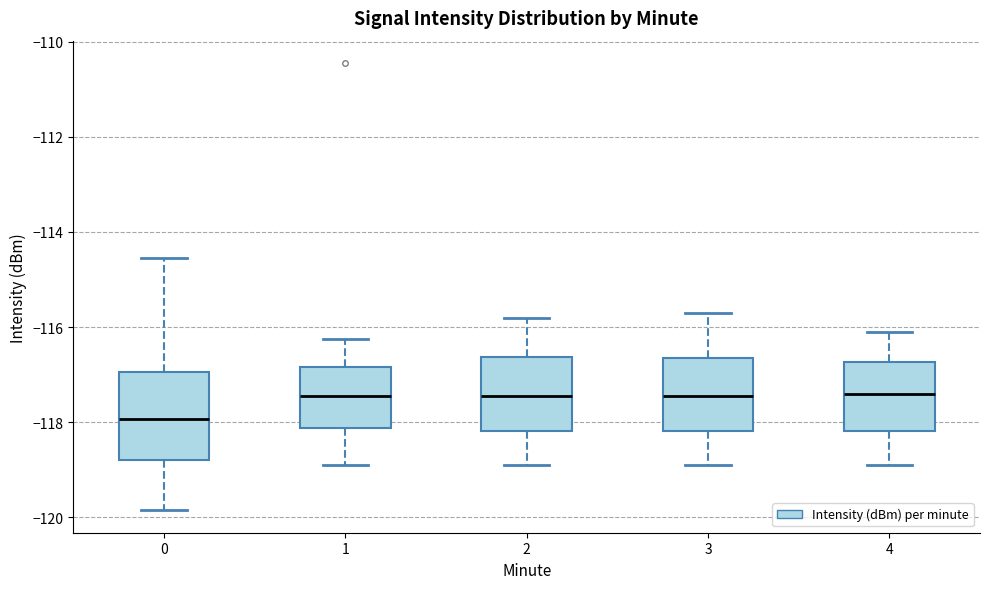

Reading left to right, transcribe this box plot: for each box, give where its median line is, the range the box spans, and where its two whiskers end, as read against the y-axis. The values are not printed on the chart, so give them approximately, as read against the axis.

0: median -118.0, box -118.8 to -117.0, whiskers -119.8 to -114.6
1: median -117.4, box -118.2 to -116.8, whiskers -118.8 to -116.2
2: median -117.4, box -118.2 to -116.6, whiskers -118.8 to -115.8
3: median -117.4, box -118.2 to -116.6, whiskers -118.8 to -115.6
4: median -117.4, box -118.2 to -116.8, whiskers -118.8 to -116.0